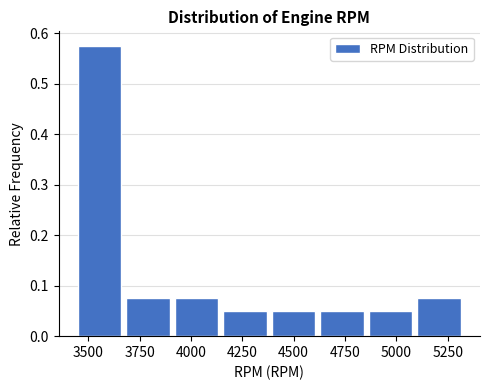

Reading left to right, transcribe this chart: for each bar, give the range it covers on the x-axis and its height. Neither the bar edges nor the heights are printed on the chart, so give them approximately, as read against the axes.

3450 to 3700: 0.58
3700 to 3900: 0.08
3900 to 4150: 0.08
4150 to 4400: 0.05
4400 to 4650: 0.05
4650 to 4850: 0.05
4850 to 5100: 0.05
5100 to 5350: 0.08